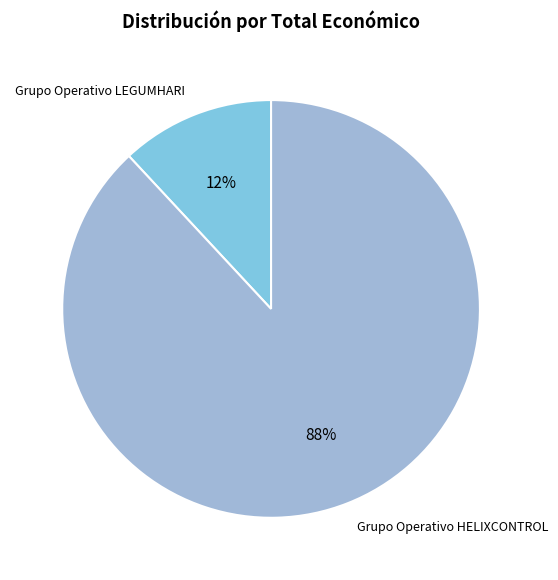

How many slices are in this pie chart?

2